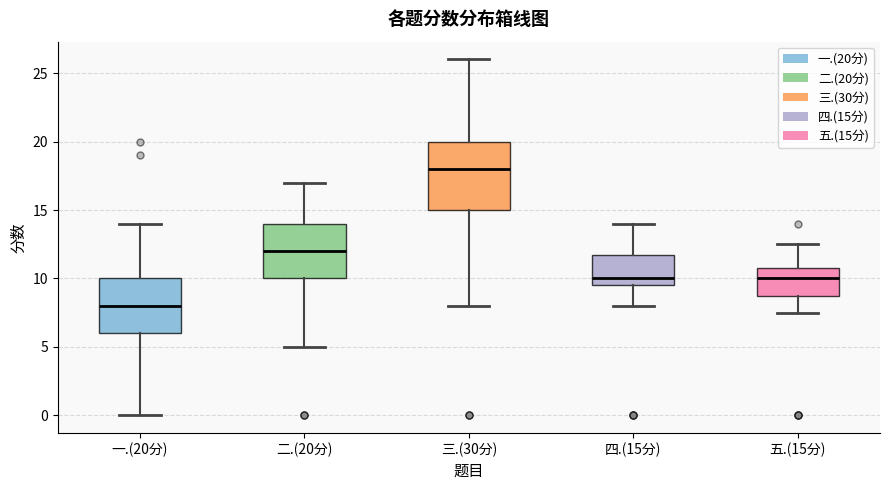

Reading left to right, transcribe this box plot: for each box, give where its median line is, the range the box spans, and where its two whiskers end, as read against the y-axis. The values are not printed on the chart, so give them approximately, as read against the axis.

一.(20分): median 8.0, box 6.0 to 10.0, whiskers 0.0 to 14.0
二.(20分): median 12.0, box 10.0 to 14.0, whiskers 5.0 to 17.0
三.(30分): median 18.0, box 15.0 to 20.0, whiskers 8.0 to 26.0
四.(15分): median 10.0, box 9.5 to 12.0, whiskers 8.0 to 14.0
五.(15分): median 10.0, box 9.0 to 11.0, whiskers 7.5 to 12.5